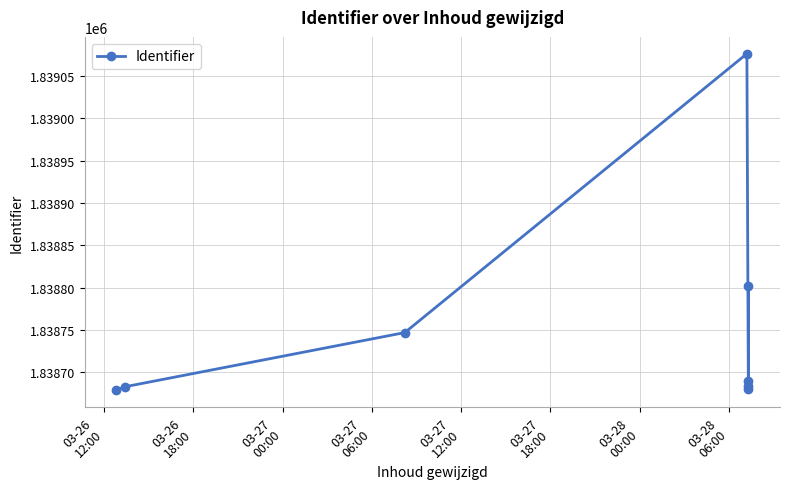

The value at 03-28
06:00 is 1838802. True or false?

True